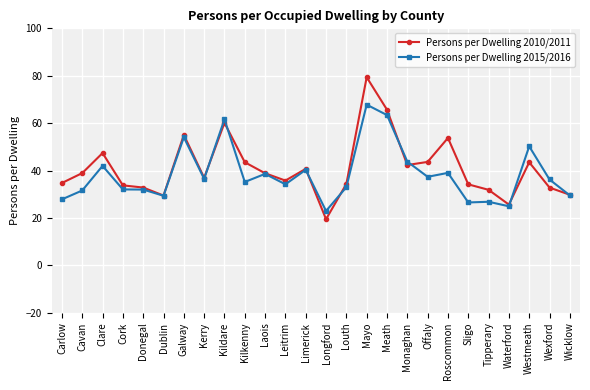

What is the minimum value shown in the chart?

19.5